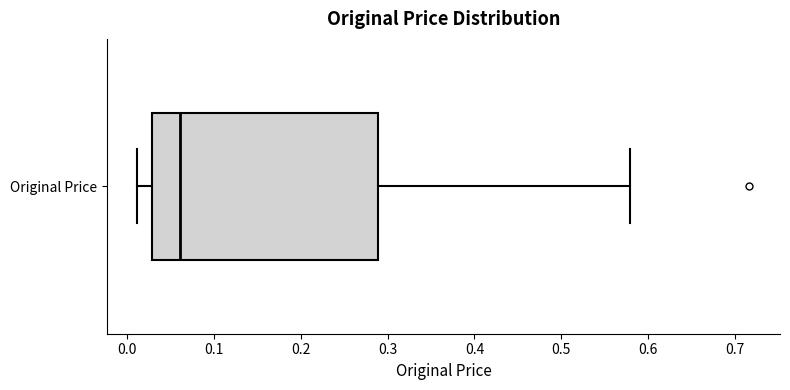

Transcribe this box plot: give where the median line is, the range the box spans, and where the two whiskers end, as read against the x-axis. The values are not printed on the chart, so give them approximately, as read against the axis.

median 0.06, box 0.03 to 0.29, whiskers 0.01 to 0.58